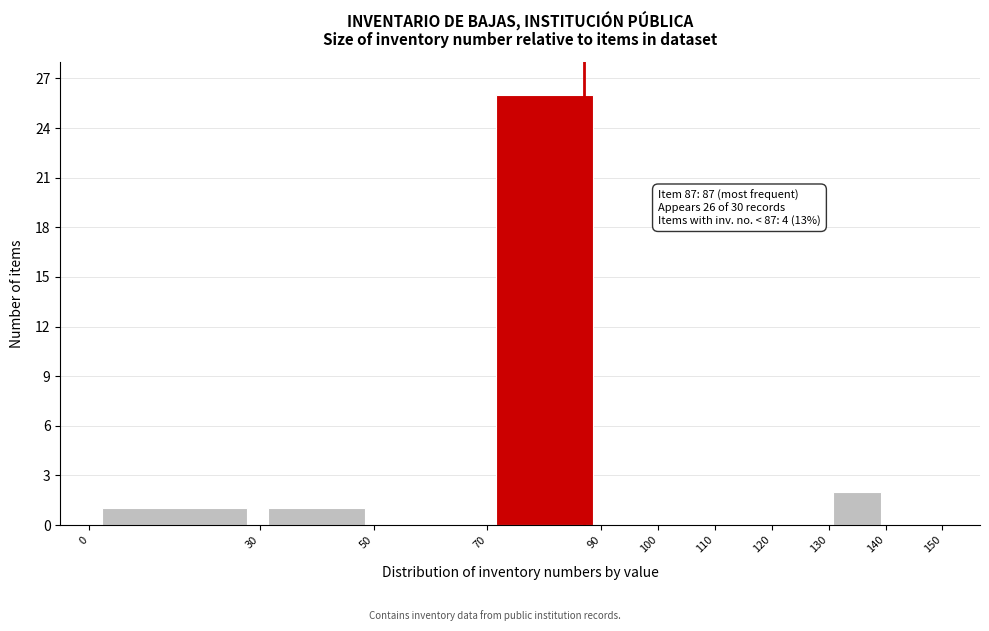

Over which range of the x-axis is the bar tallest?

70 to 90